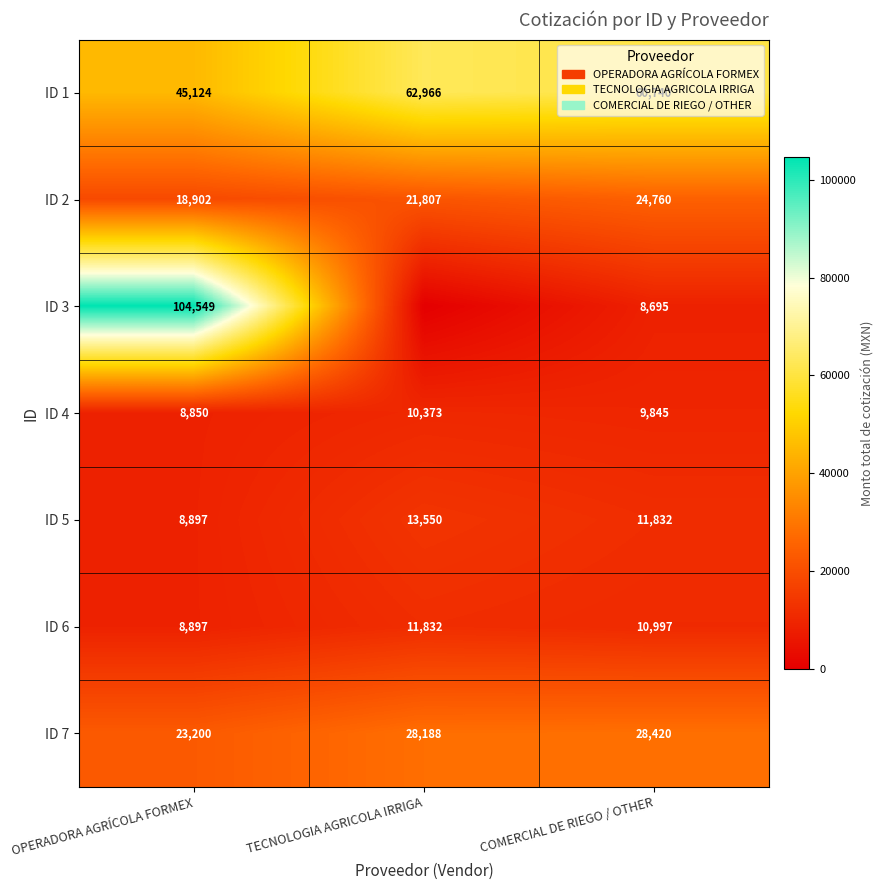

Which category has the lowest value in the ID 4 series?

OPERADORA AGRÍCOLA FORMEX